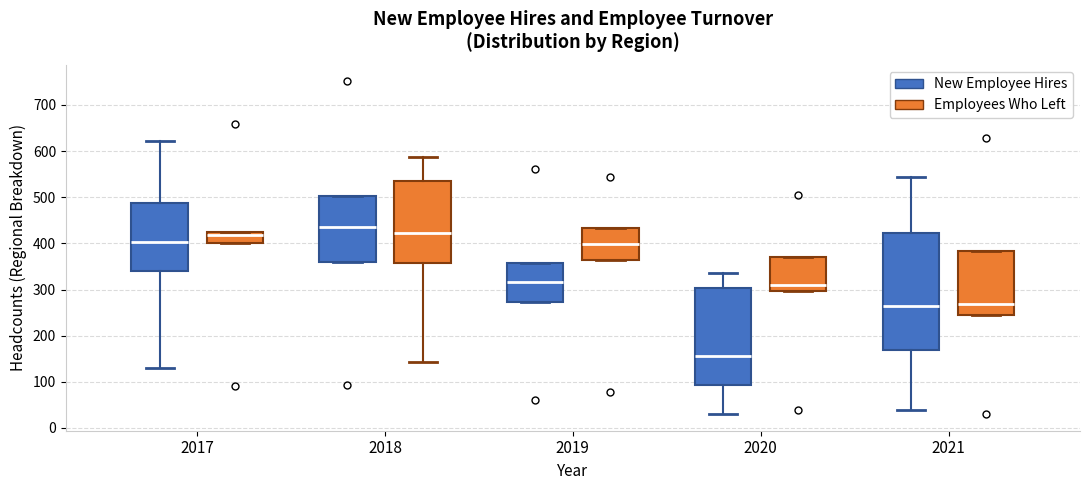

Which box's median line is the highest?

2018 (New Employee Hires)